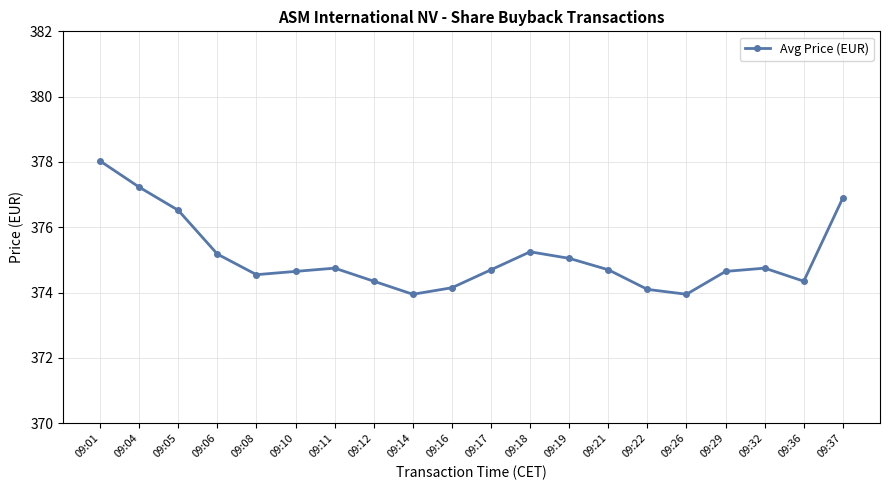

What is the difference between the values at 09:01 and 09:08?

3.5